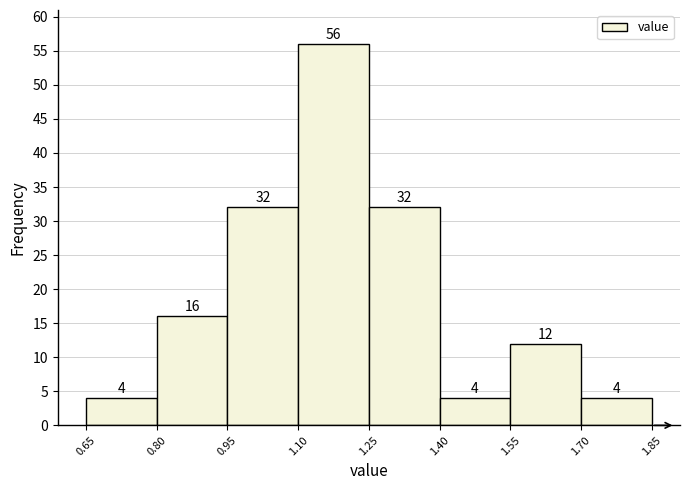

Reading left to right, list every bar in this chart as the range it spans on the x-axis followed by its height.

0.65 to 0.80: 4
0.80 to 0.95: 16
0.95 to 1.10: 32
1.10 to 1.25: 56
1.25 to 1.40: 32
1.40 to 1.55: 4
1.55 to 1.70: 12
1.70 to 1.85: 4